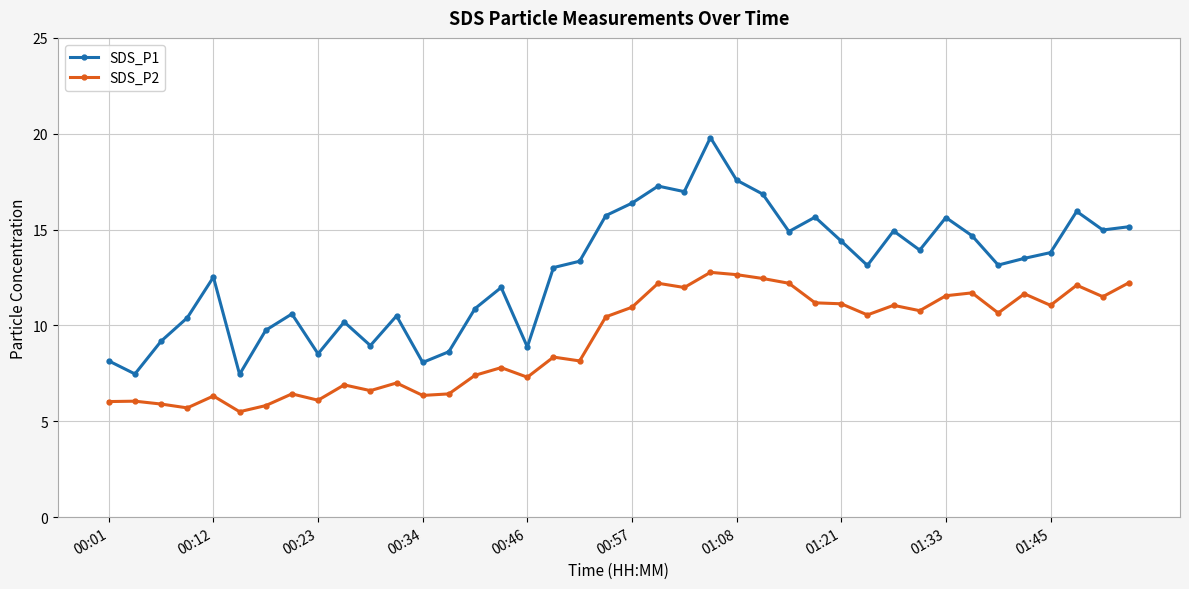

What is the sum of all SDS_P1 values?

512.9